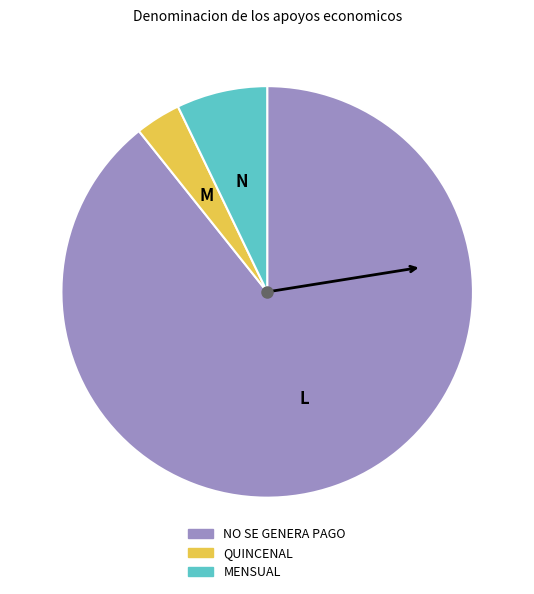

What is the smallest slice in the pie chart?

QUINCENAL